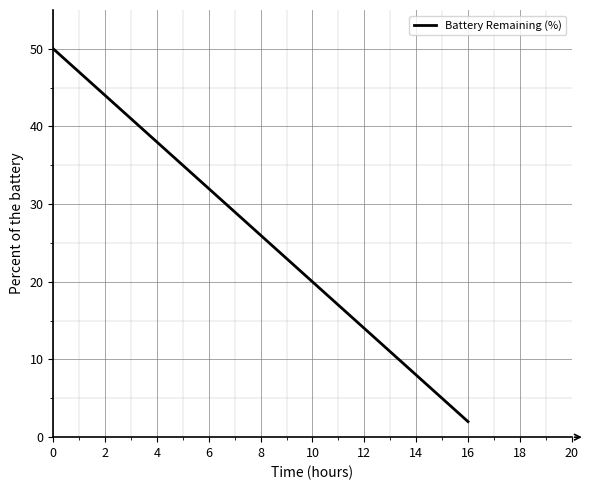

What is the difference between the maximum and minimum values?

48